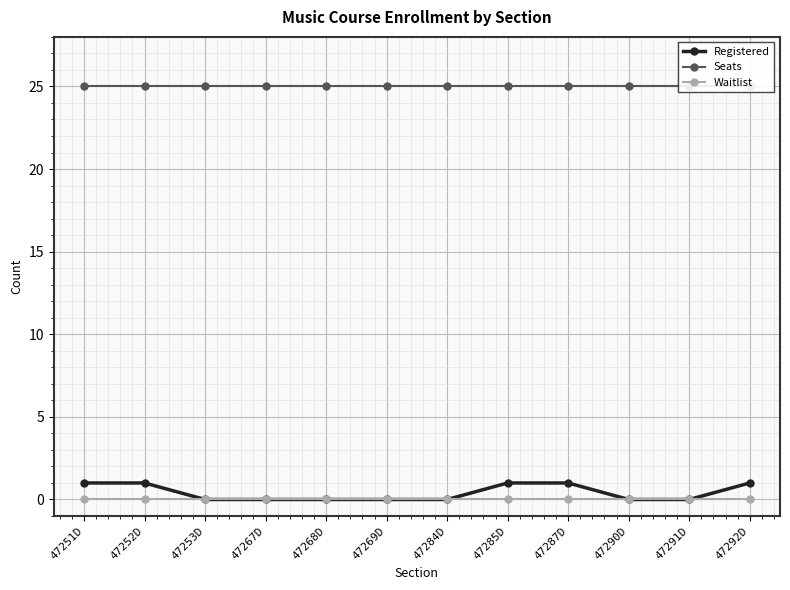

Does the chart display data point markers on the line(s)?

Yes